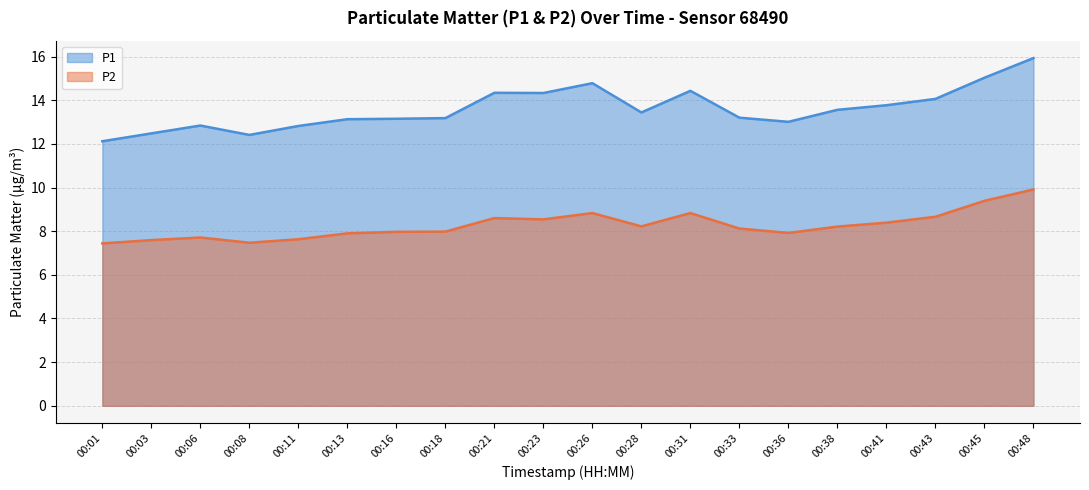

At which label does P1 first exceed 13?

00:13